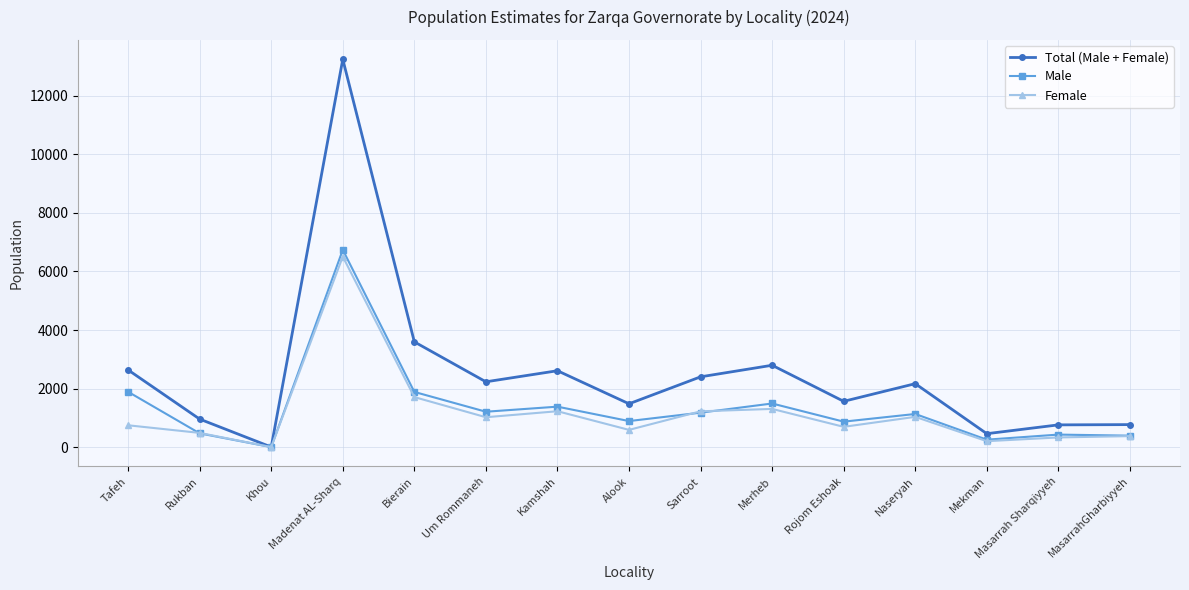

How many distinct data groups are displayed?

3